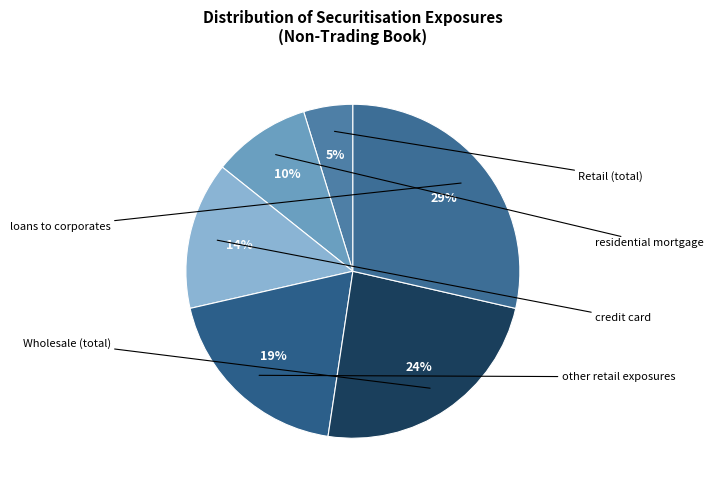

How many segments does this pie chart have?

6